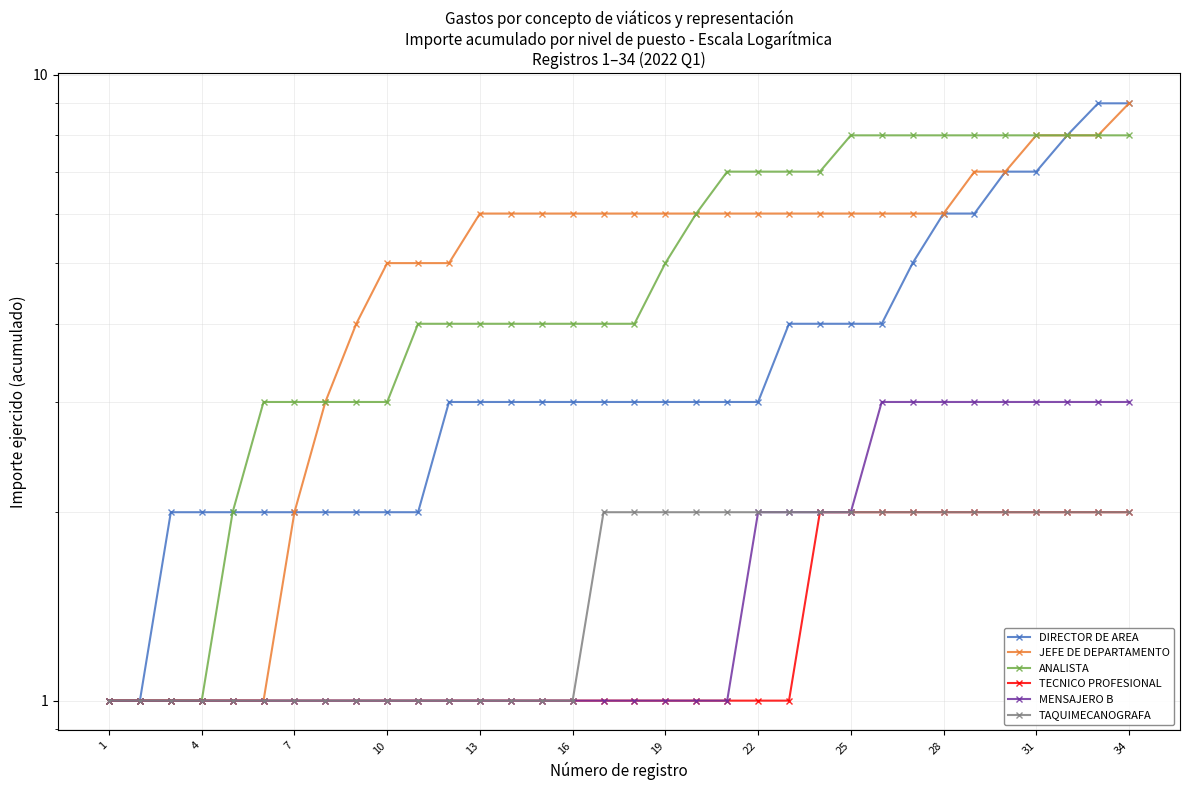

What is the average value of the MENSAJERO B series?

2